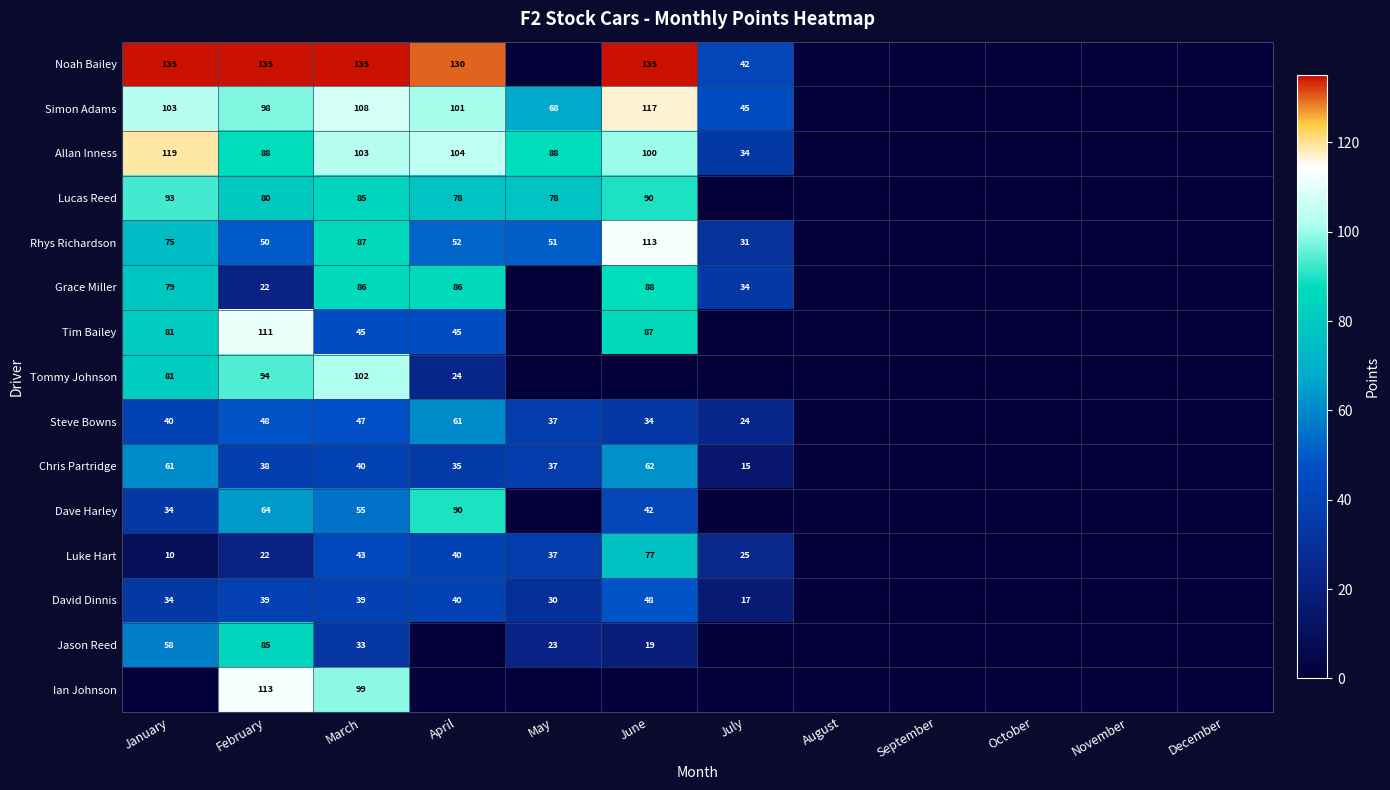

Is the value of Rhys Richardson at February greater than the value of Simon Adams at April?

No